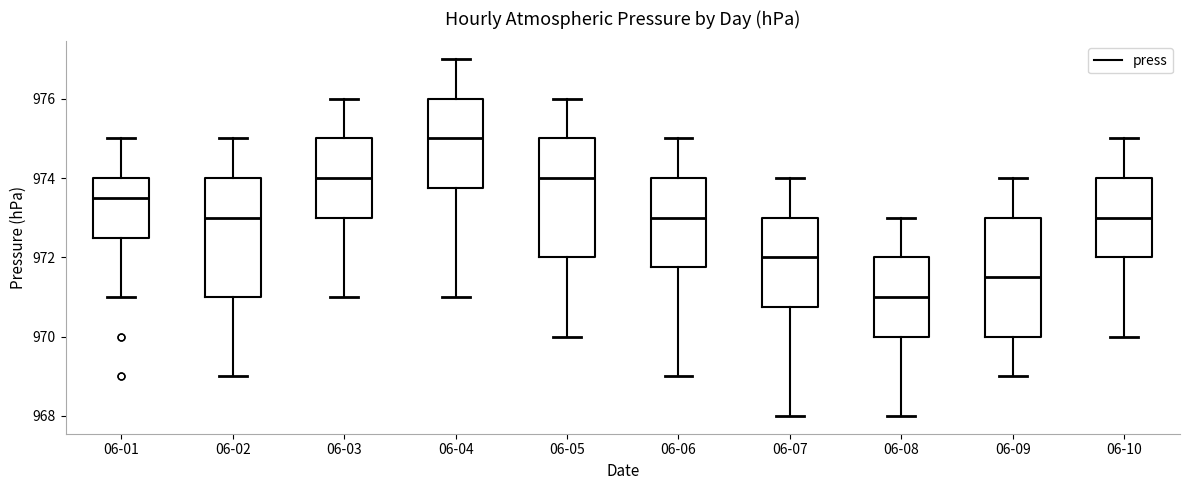

Which box has the lowest median line?

06-08